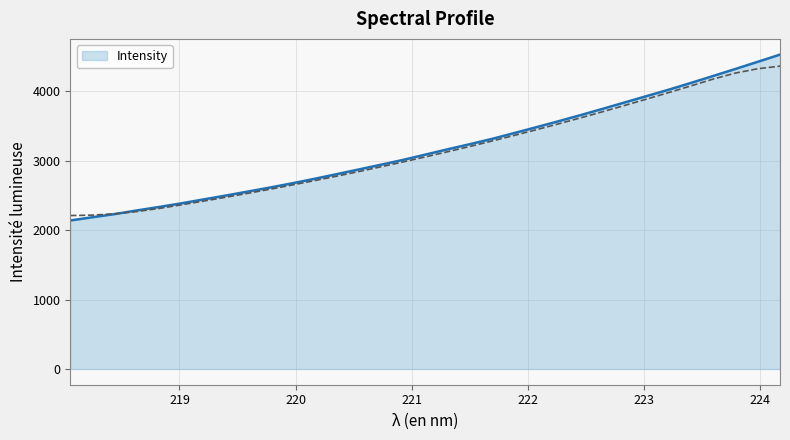

Approximately how many times larger is the value at 222.0721 compared to 220.1623?

1.3